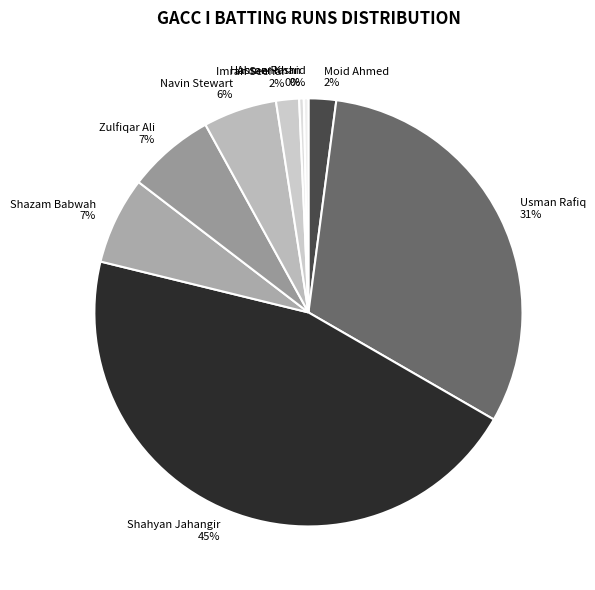

Which category has the biggest portion of the pie?

Shahyan Jahangir